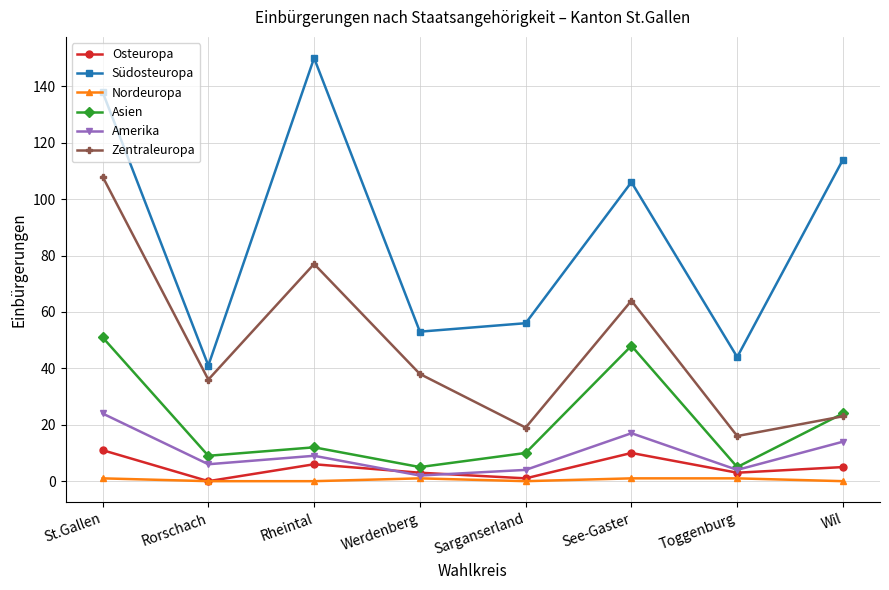

Is this an area chart (filled region under the line)?

No